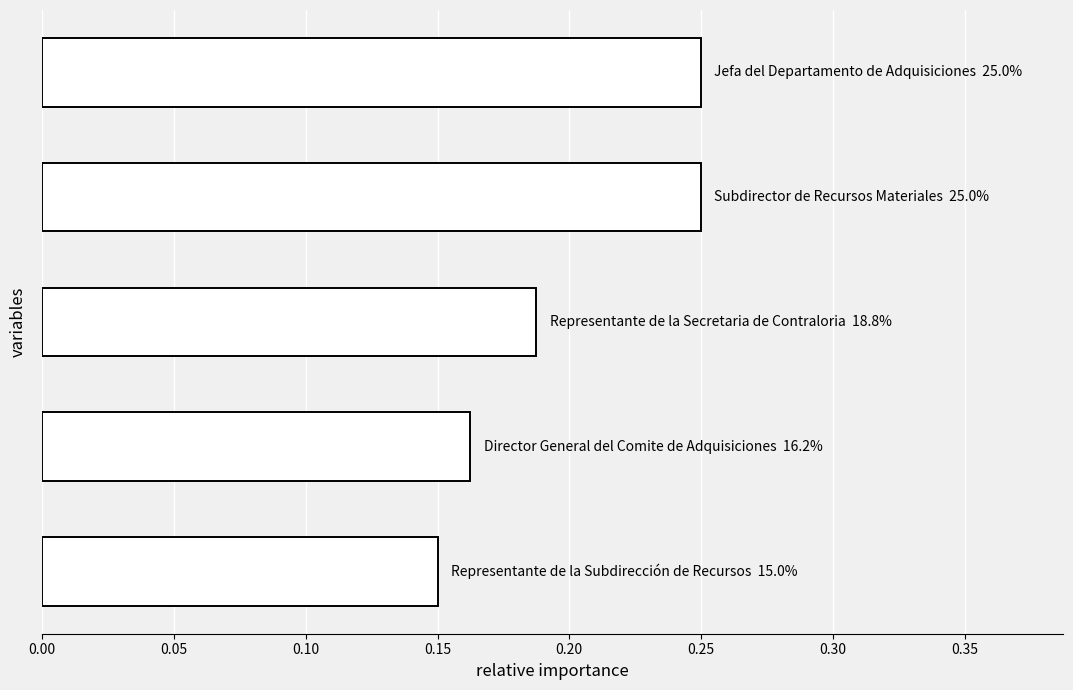

Count the values in the range 0 to 1.

5